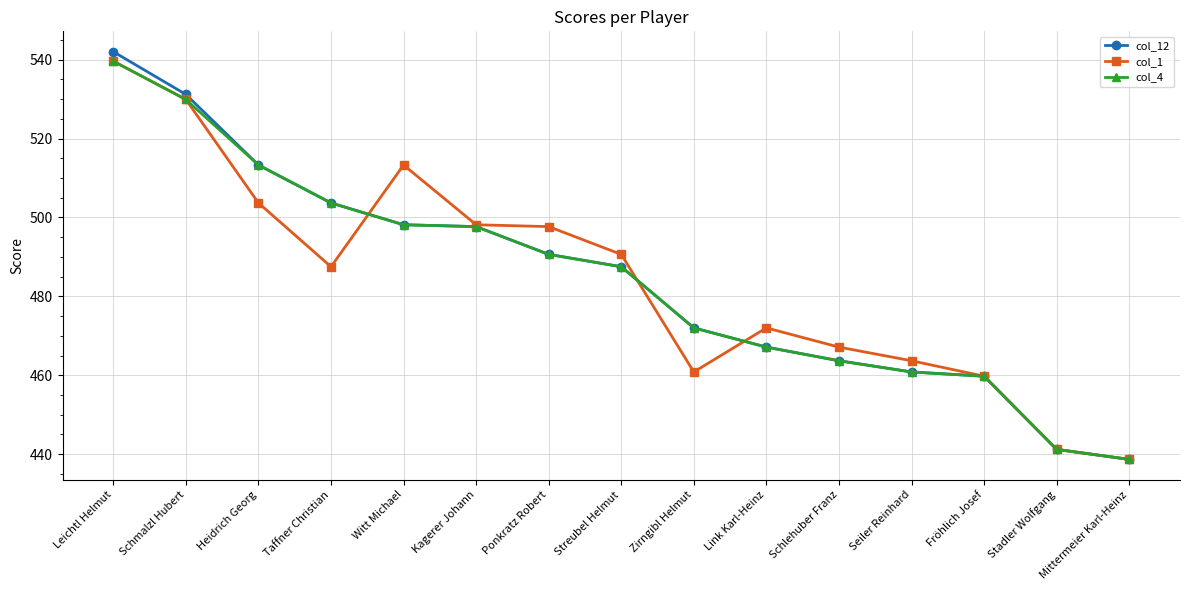

Is it true that col_1 equals 115.3 at Zirngibl Helmut?

False